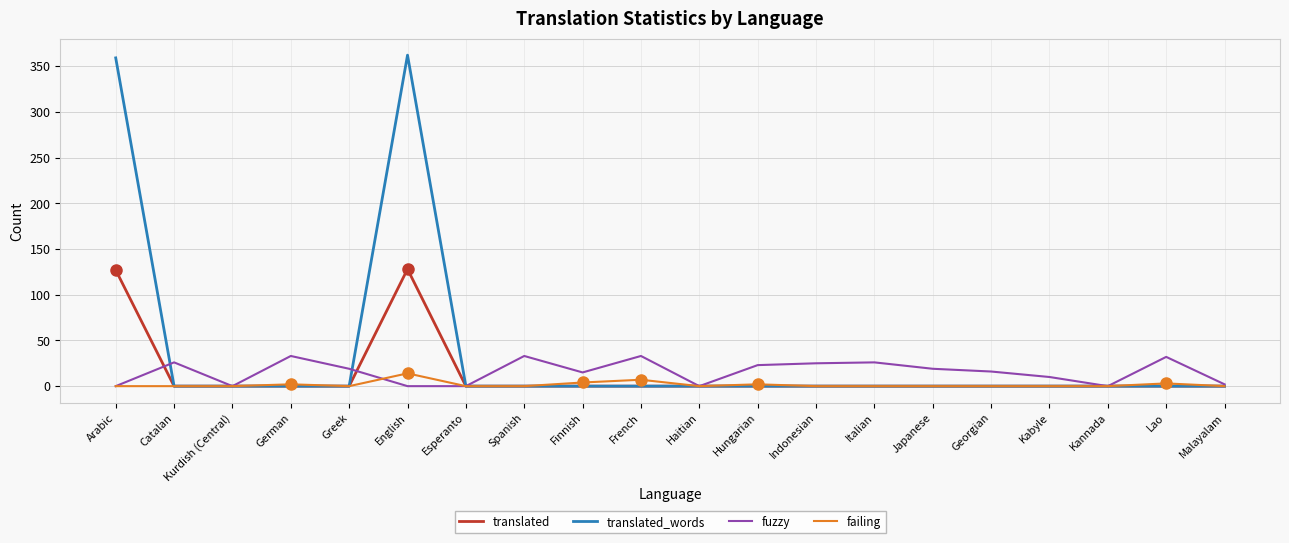

List the series in order of their peak value, lowest first.

failing, fuzzy, translated, translated_words